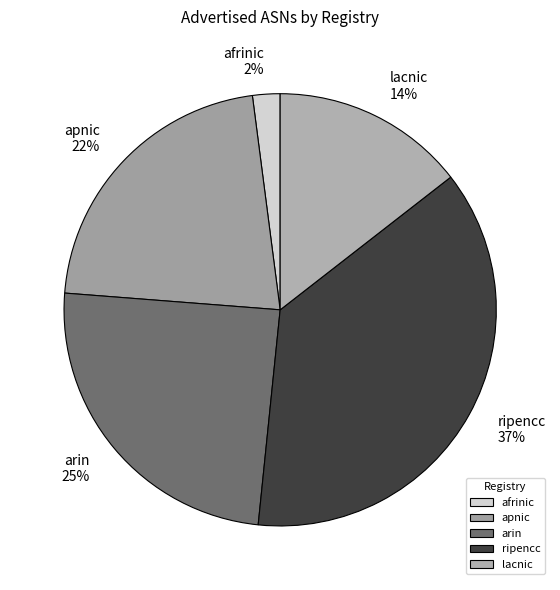

Do lacnic and afrinic together represent more than half of the pie?

No